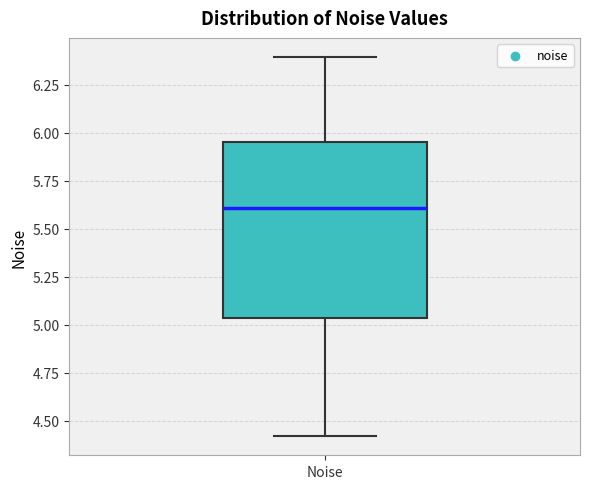

Transcribe this box plot: give where the median line is, the range the box spans, and where the two whiskers end, as read against the y-axis. The values are not printed on the chart, so give them approximately, as read against the axis.

median 5.60, box 5.05 to 5.95, whiskers 4.40 to 6.40